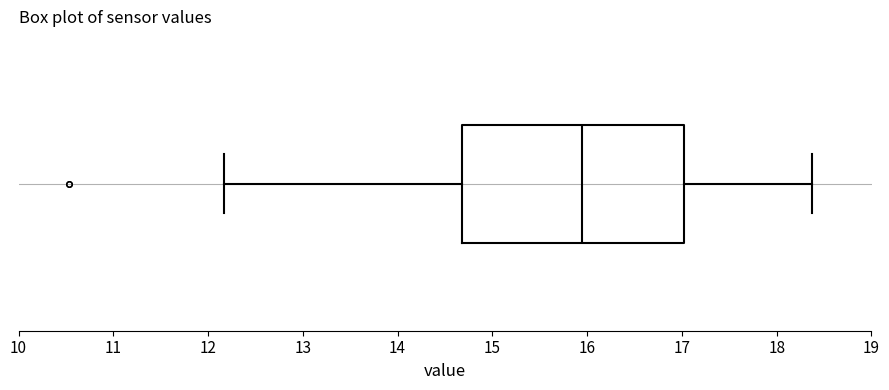

Read this box plot against the x-axis: the position of the median line, the range covered by the box, and the ends of both whiskers. The values are not printed on the chart, so give them approximately, as read against the axis.

median 16.0, box 14.7 to 17.0, whiskers 12.2 to 18.4